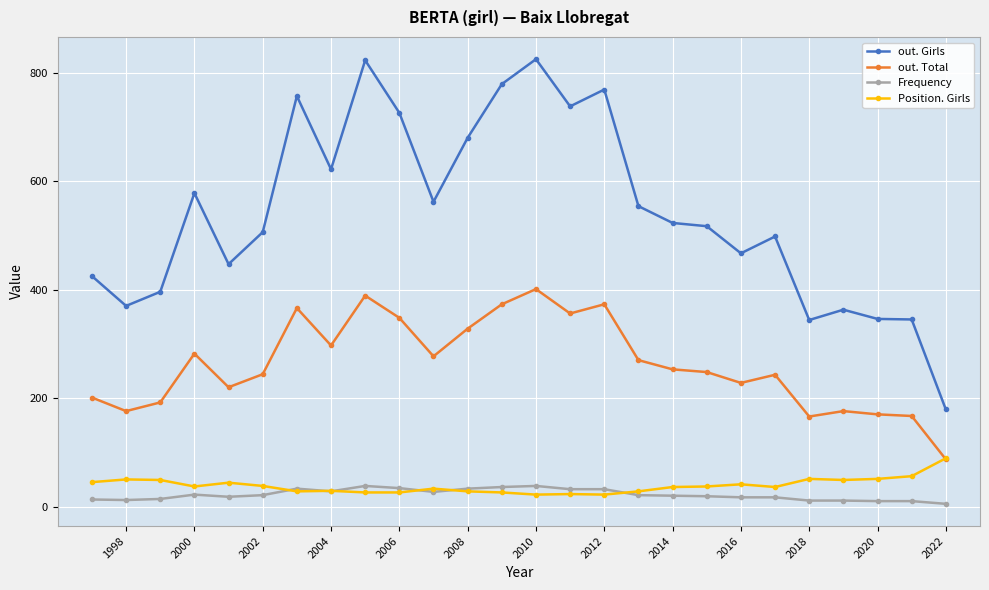

What is the maximum value shown in the chart?

825